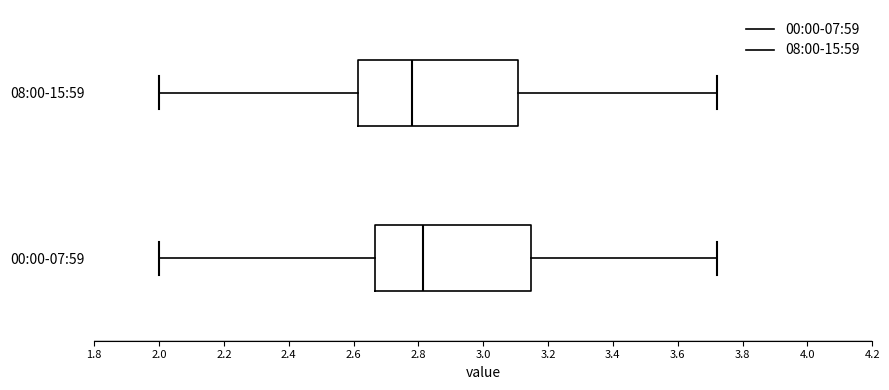

Where does the right whisker of the box for 00:00-07:59 end on the x-axis? The values are not printed on the chart, so give them approximately, as read against the axis.

3.72